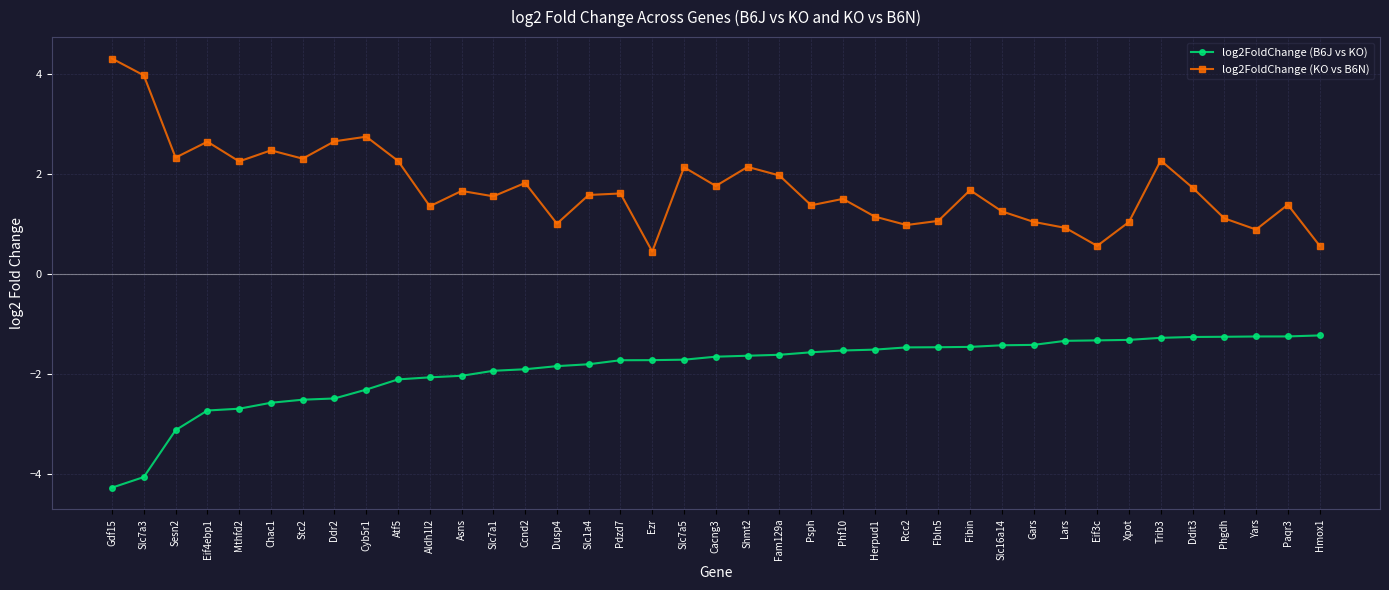

Does the chart display data point markers on the line(s)?

Yes